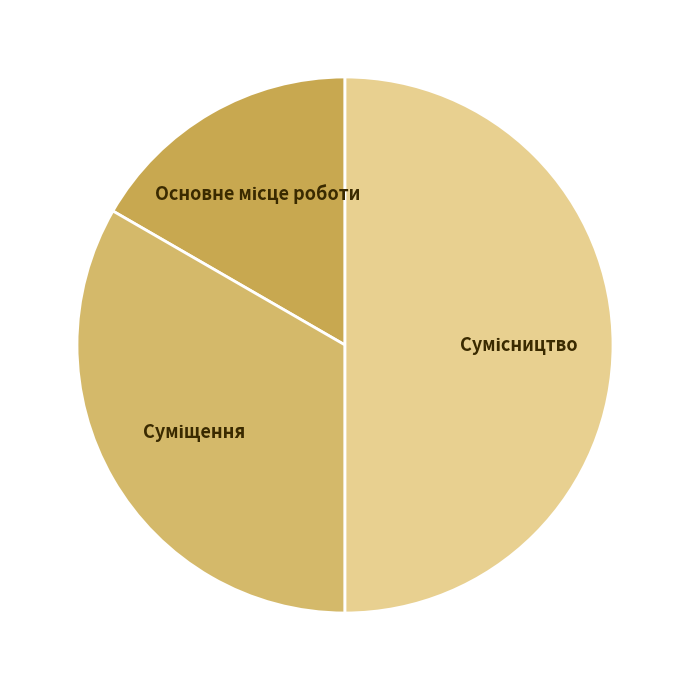

How many segments does this pie chart have?

3